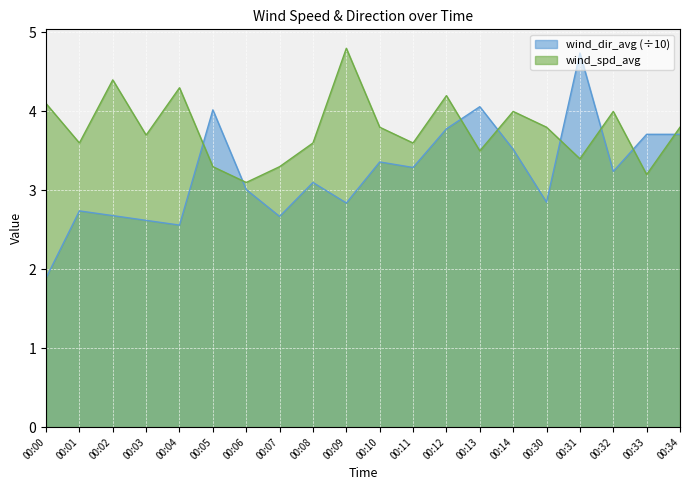

List the labels in order of wind_dir_avg value, largest first.

00:31, 00:13, 00:05, 00:12, 00:33, 00:34, 00:14, 00:10, 00:11, 00:32, 00:08, 00:06, 00:30, 00:09, 00:01, 00:02, 00:07, 00:03, 00:04, 00:00